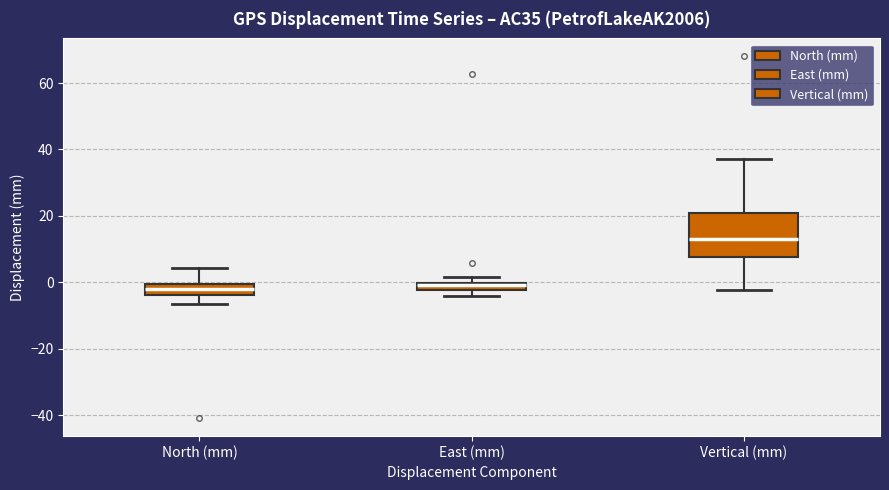

Comparing the boxes themselves (not the whiskers), which one is the tallest?

Vertical (mm)